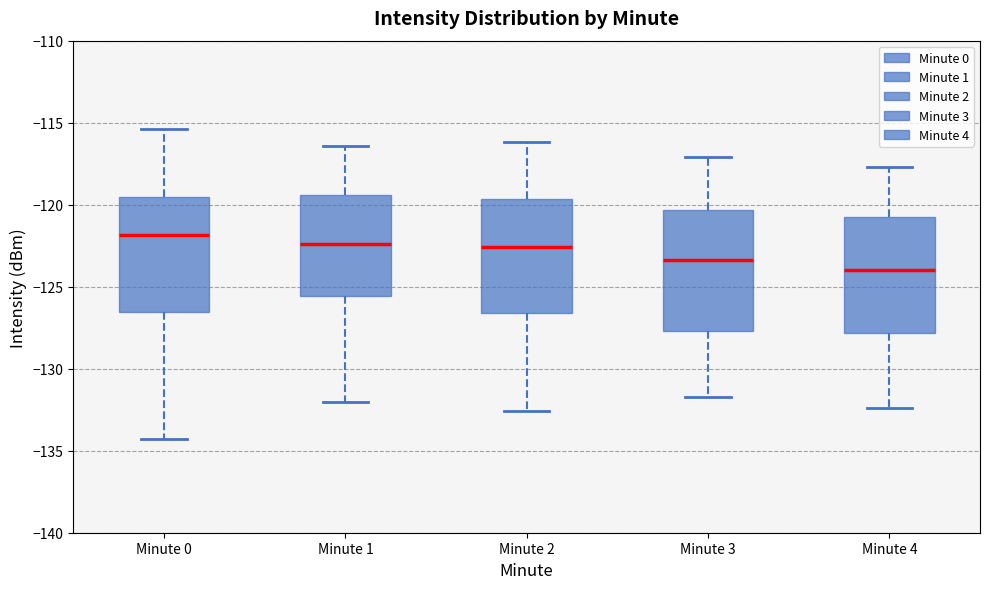

Where is the upper edge of the box for Minute 1 on the y-axis? The values are not printed on the chart, so give them approximately, as read against the axis.

-119.5